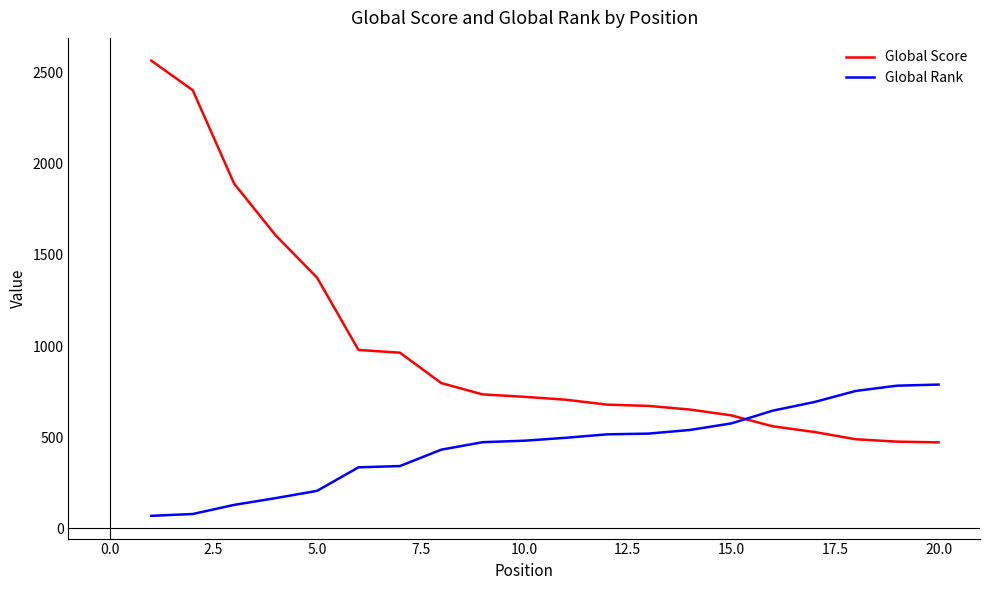

How many times do Global Score and Global Rank cross each other?

1